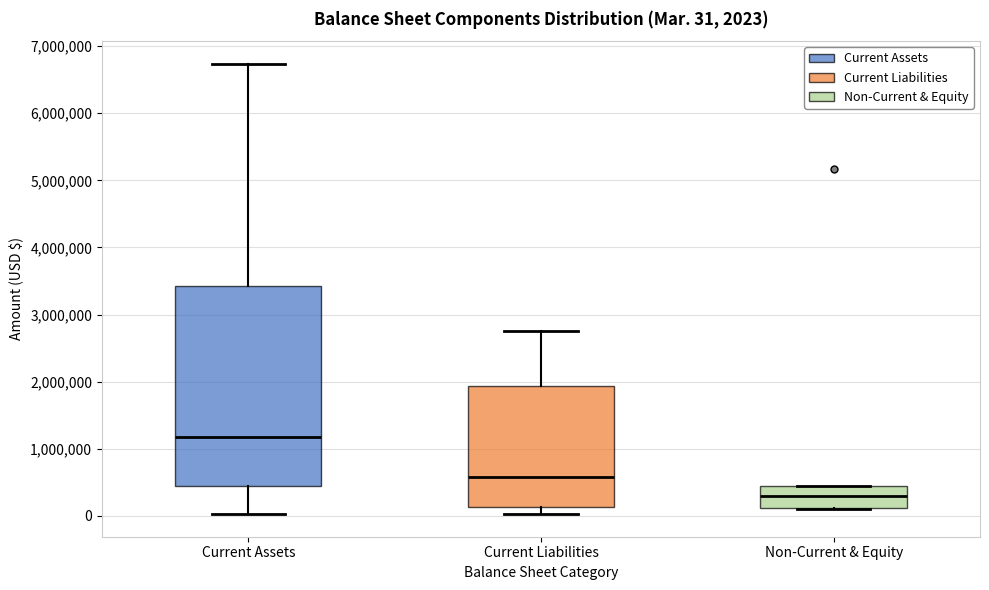

Which box has the highest median line?

Current Assets